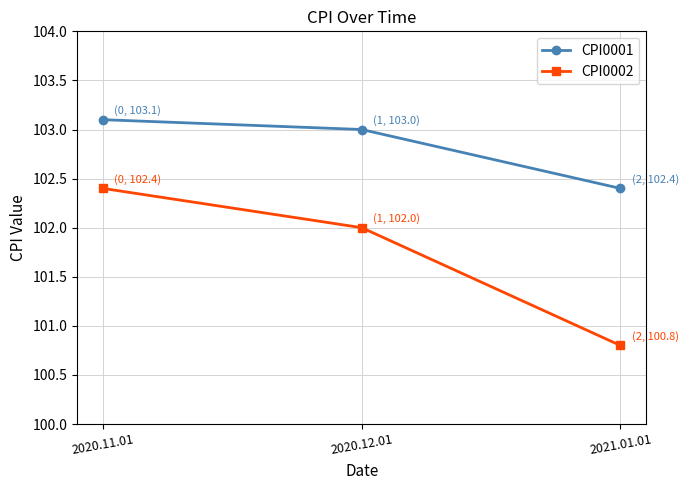

Reading left to right, what are all the values shown in this chart?

CPI0001: 103.1	103.0	102.4
CPI0002: 102.4	102.0	100.8